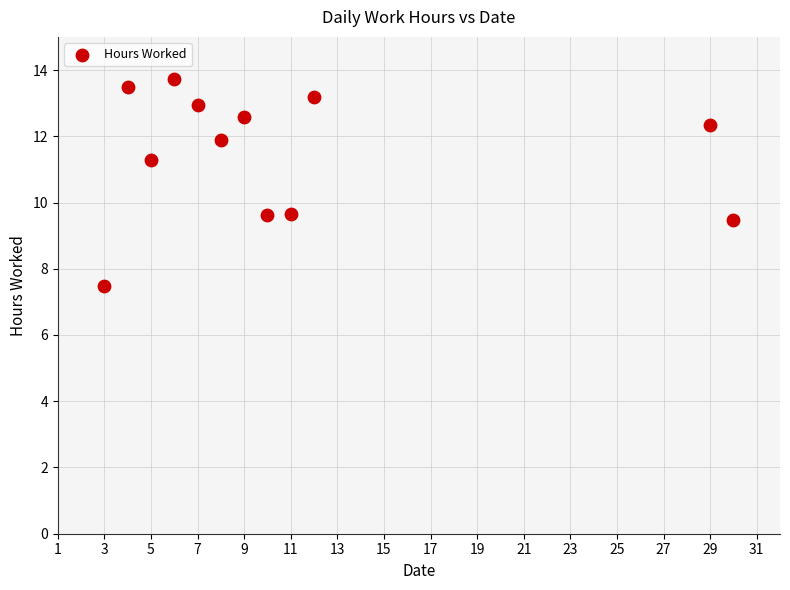

What is the average Y value?

11.5